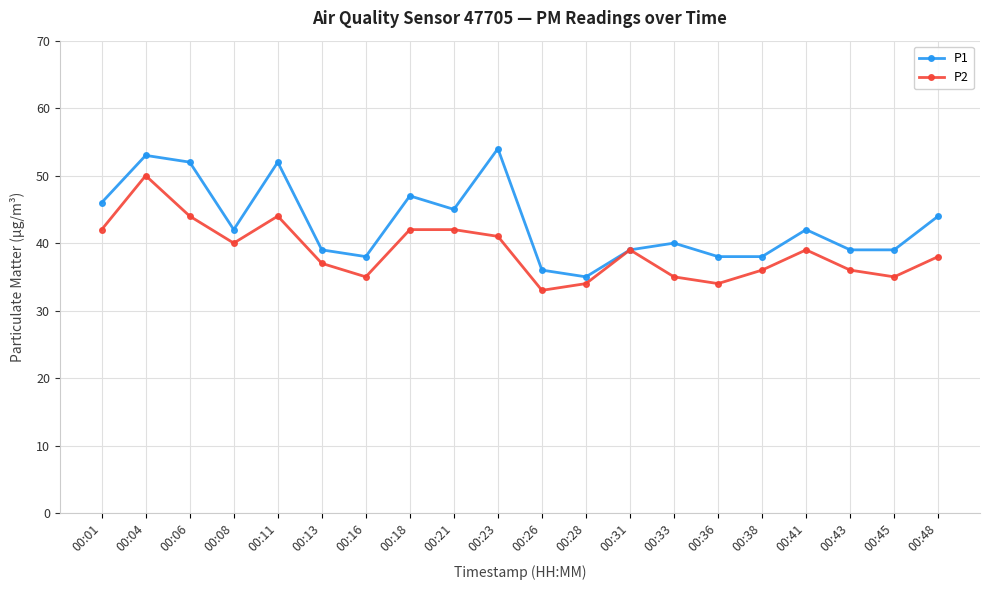

Rank the series at 00:45 from lowest to highest value.

P2, P1